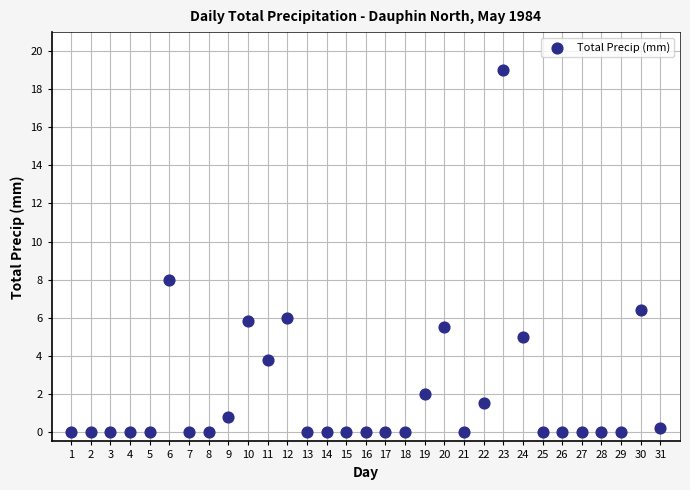

What Y value in the scatter plot is closest to 9?

8.0